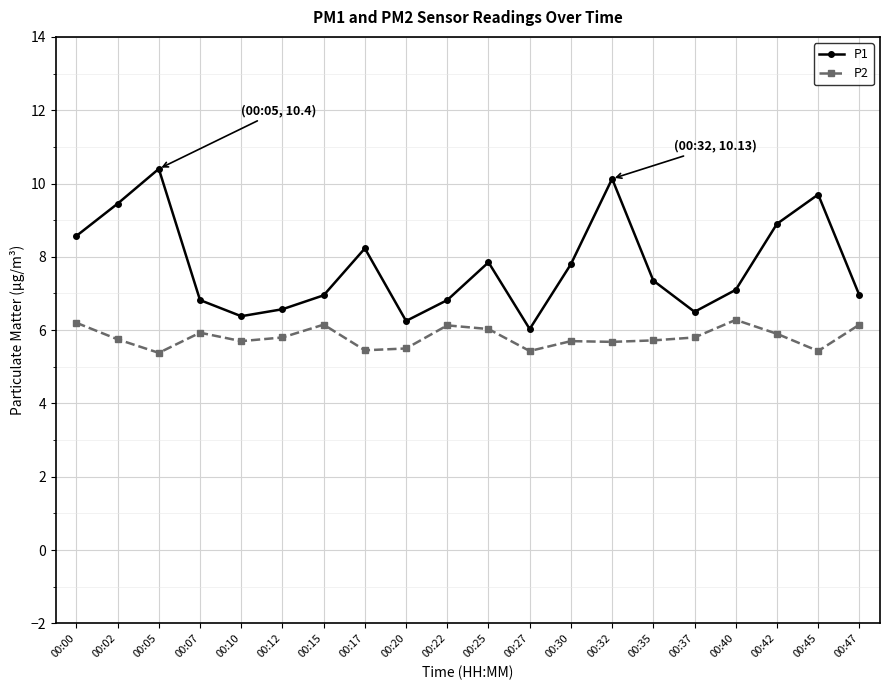

Between 00:27 and 00:47, which series saw the biggest shift?

P1